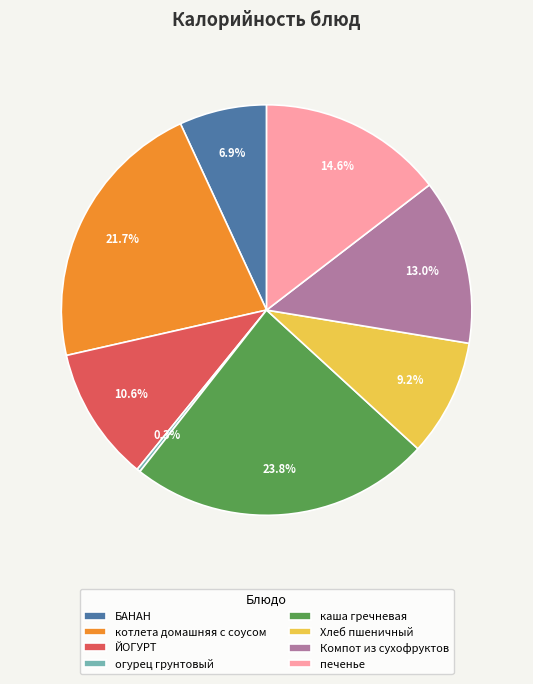

What is the ratio of the value at котлета домашняя с соусом to the value at печенье?

1.5